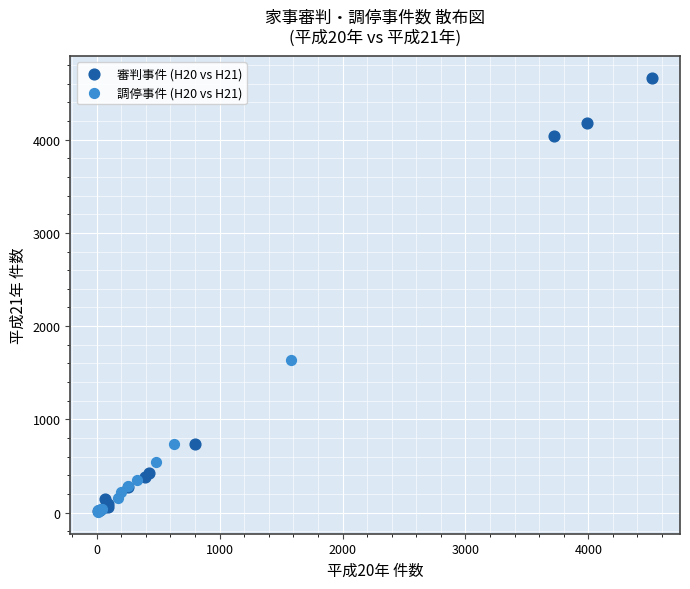

Which series contains the highest Y value?

審判事件 (H20 vs H21)